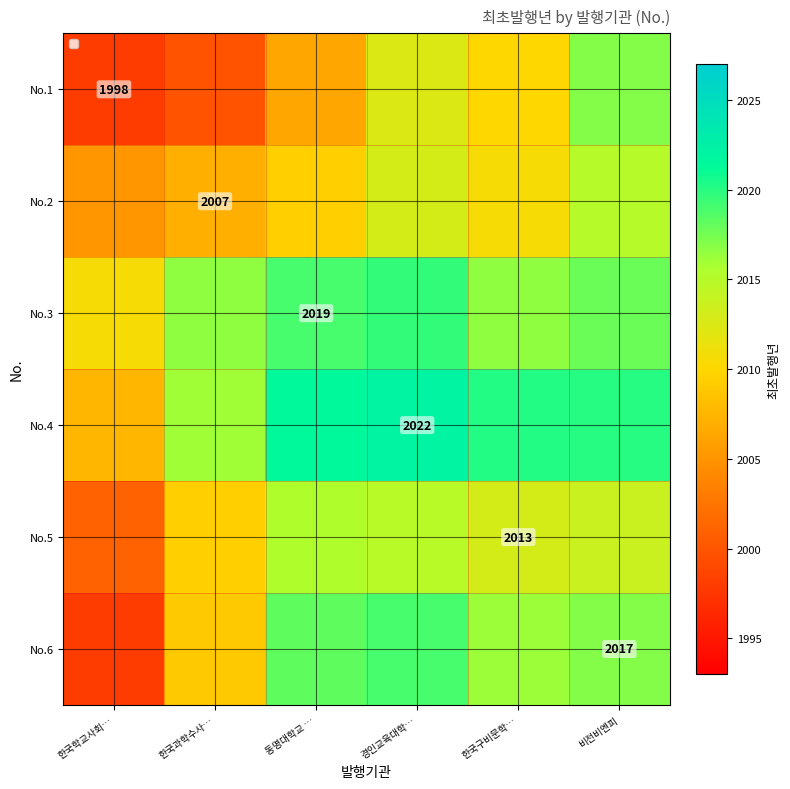

Which series has the largest total across all categories?

No.4